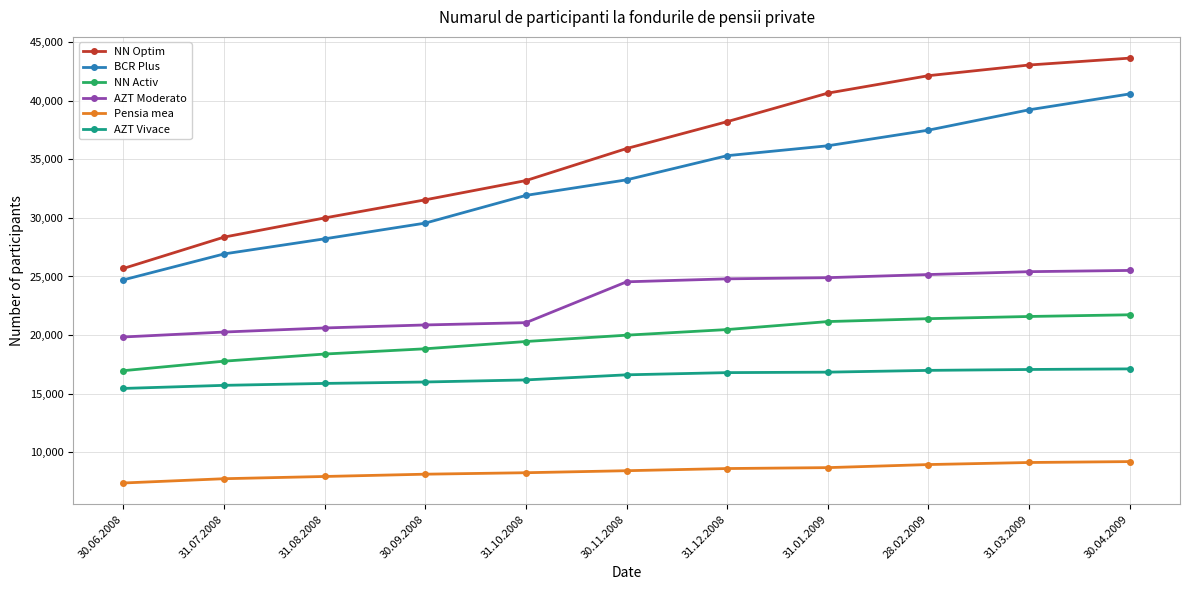

How many values in the NN Optim series are below 35921?

5